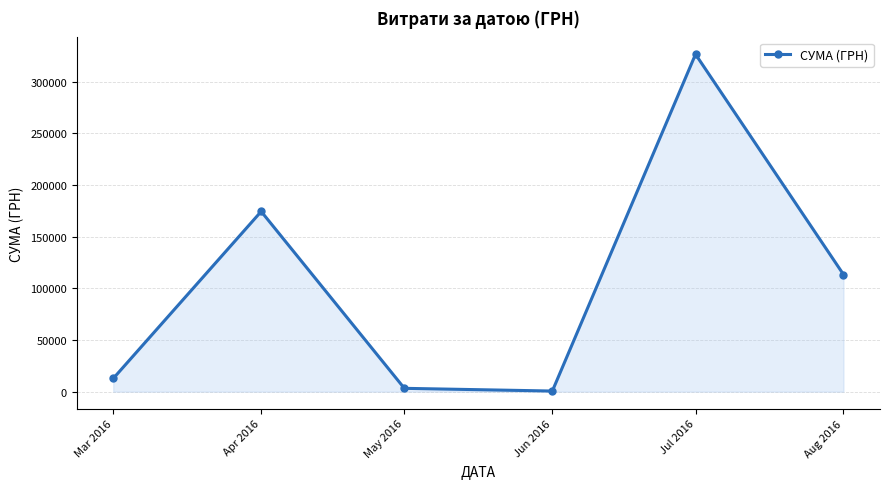

What is the ratio of the value at Apr 2016 to the value at Jul 2016?

0.5